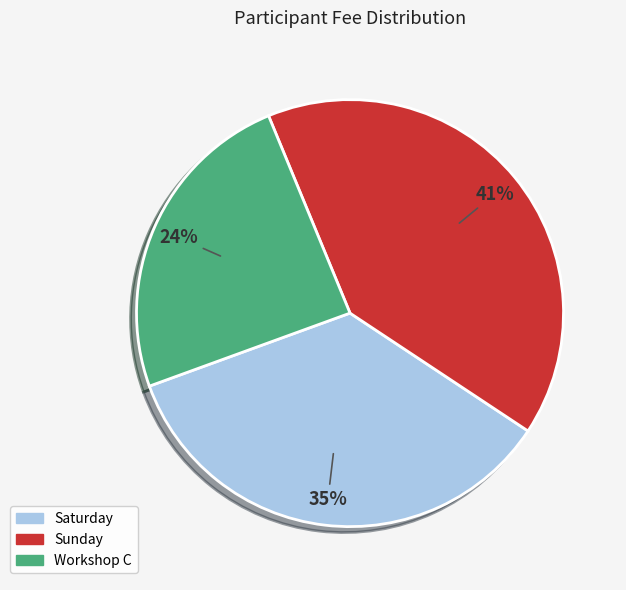

Is the sum of Workshop C and Sunday greater than half?

Yes